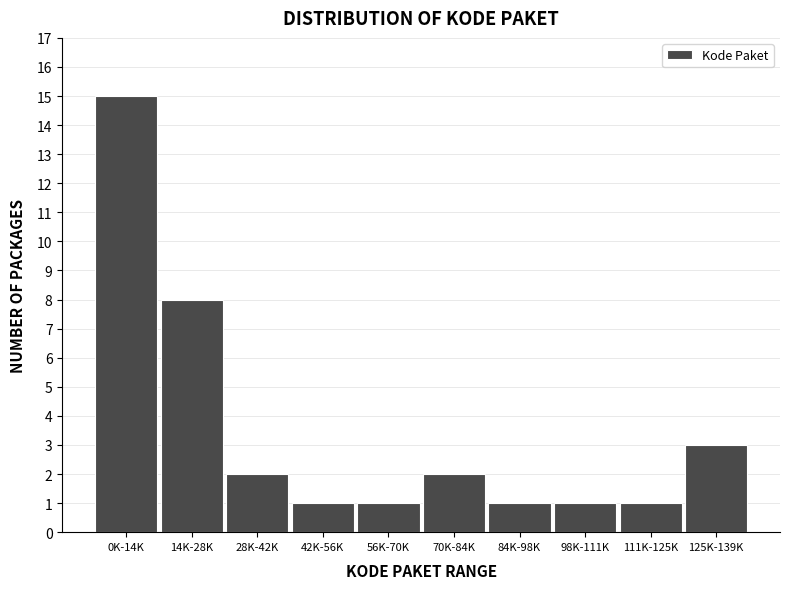

Reading left to right, extract all data points from this chart.

0K-14K=15	14K-28K=8	28K-42K=2	42K-56K=1	56K-70K=1	70K-84K=2	84K-98K=1	98K-111K=1	111K-125K=1	125K-139K=3